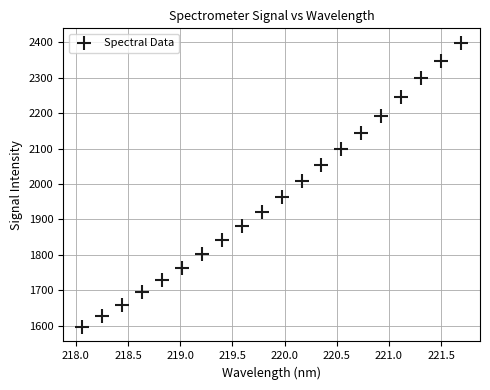

What Y value in the scatter plot is closest to 1997?

2007.1